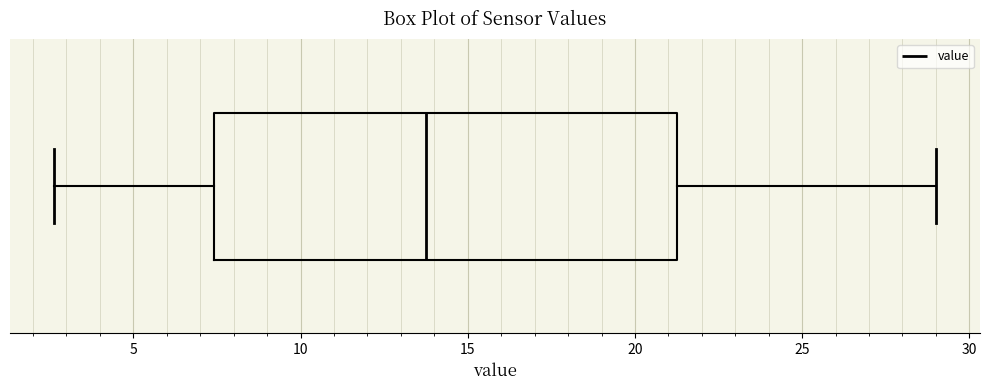

Where is the left edge of the box on the x-axis? The values are not printed on the chart, so give them approximately, as read against the axis.

7.5